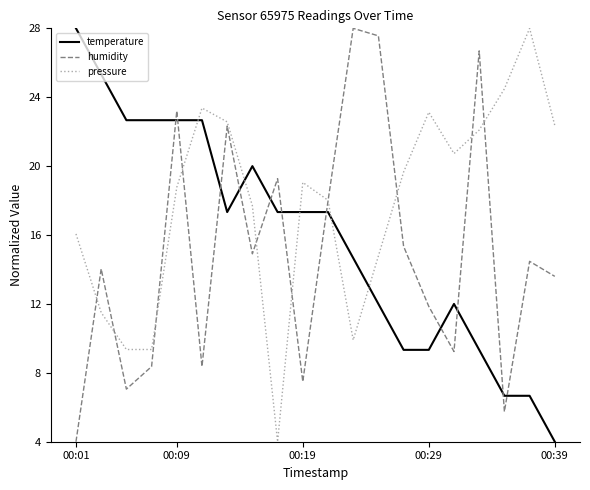

Is this an area chart (filled region under the line)?

No